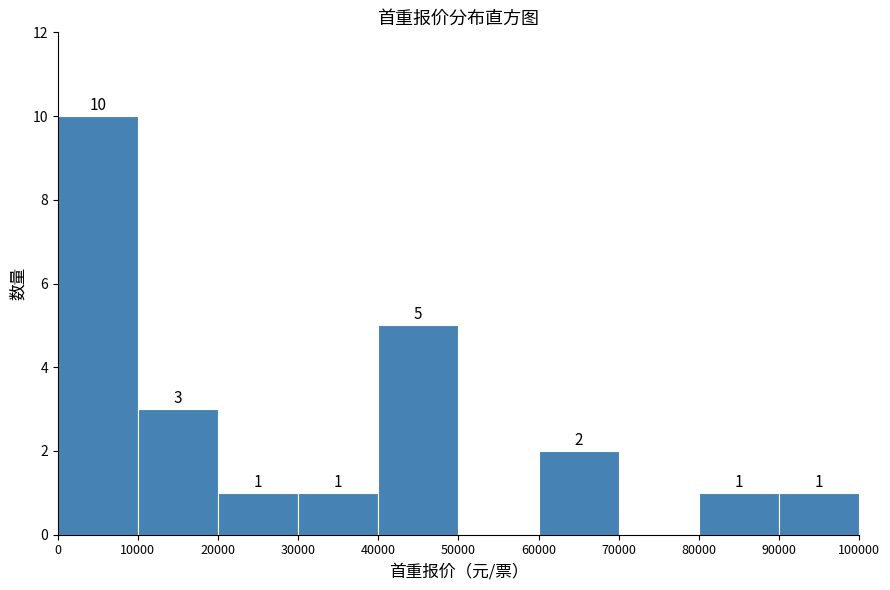

Over which range of the x-axis is the bar tallest?

0 to 10000